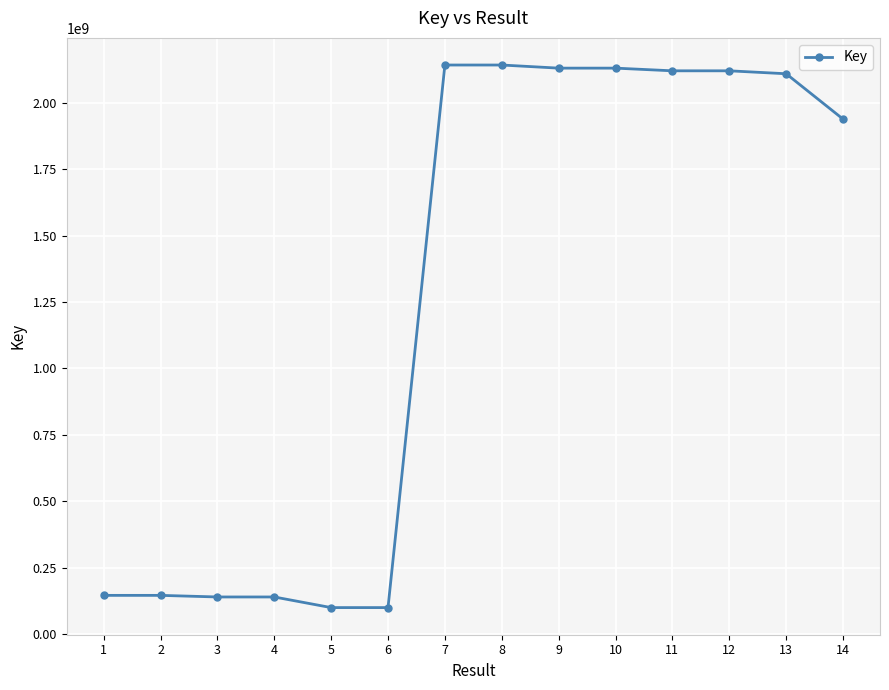

What is the difference between the maximum and minimum values?

2040706976